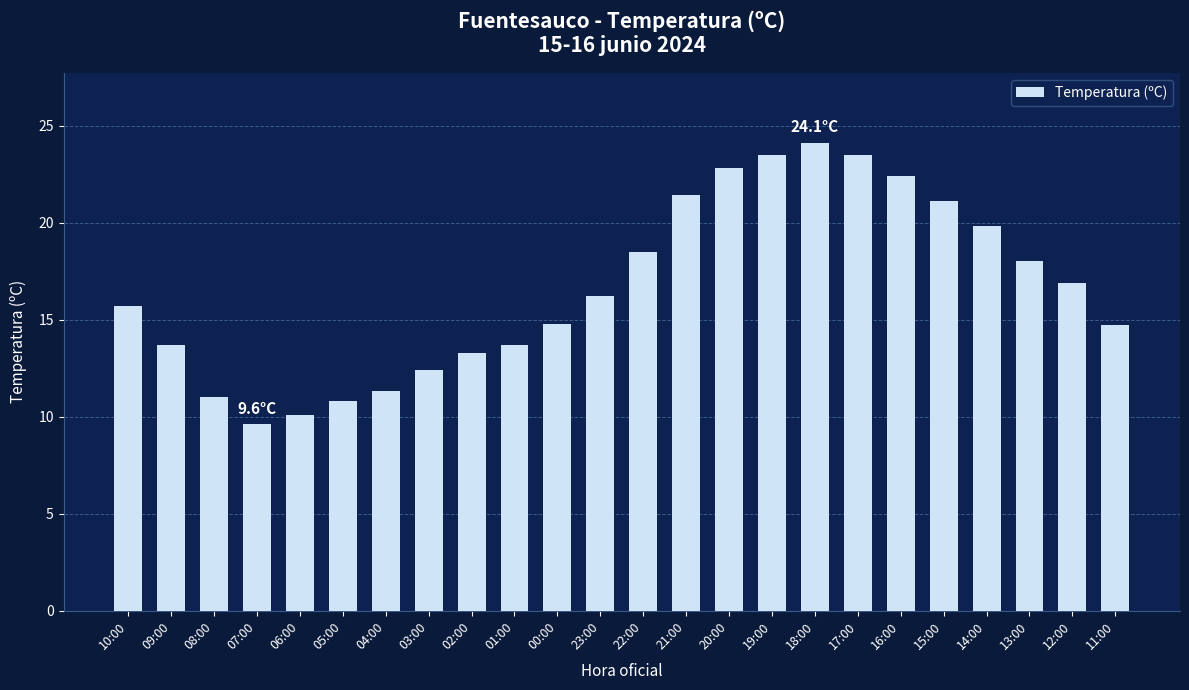

What is the sum of the values at 06:00 and 21:00?

31.5